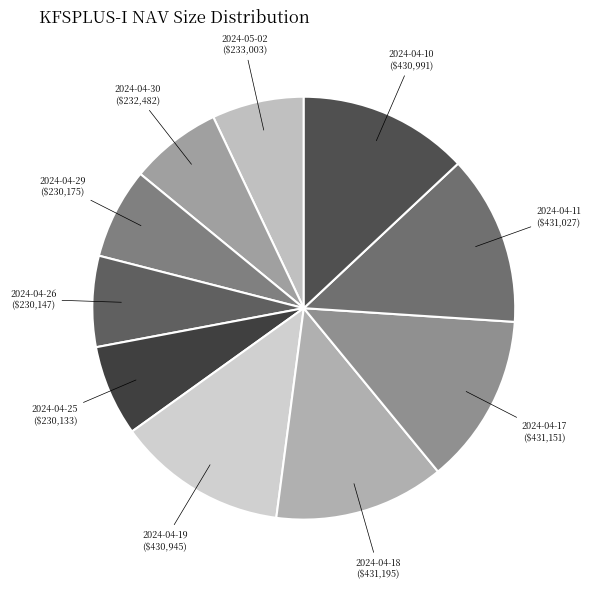

Count the number of slices in the pie.

10